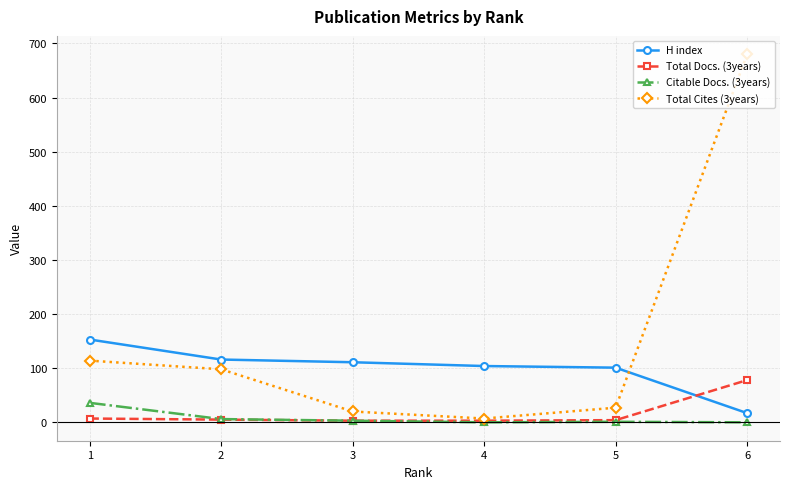

Is the value of Citable Docs. (3years) at 4 greater than the value of Total Cites (3years) at 2?

No